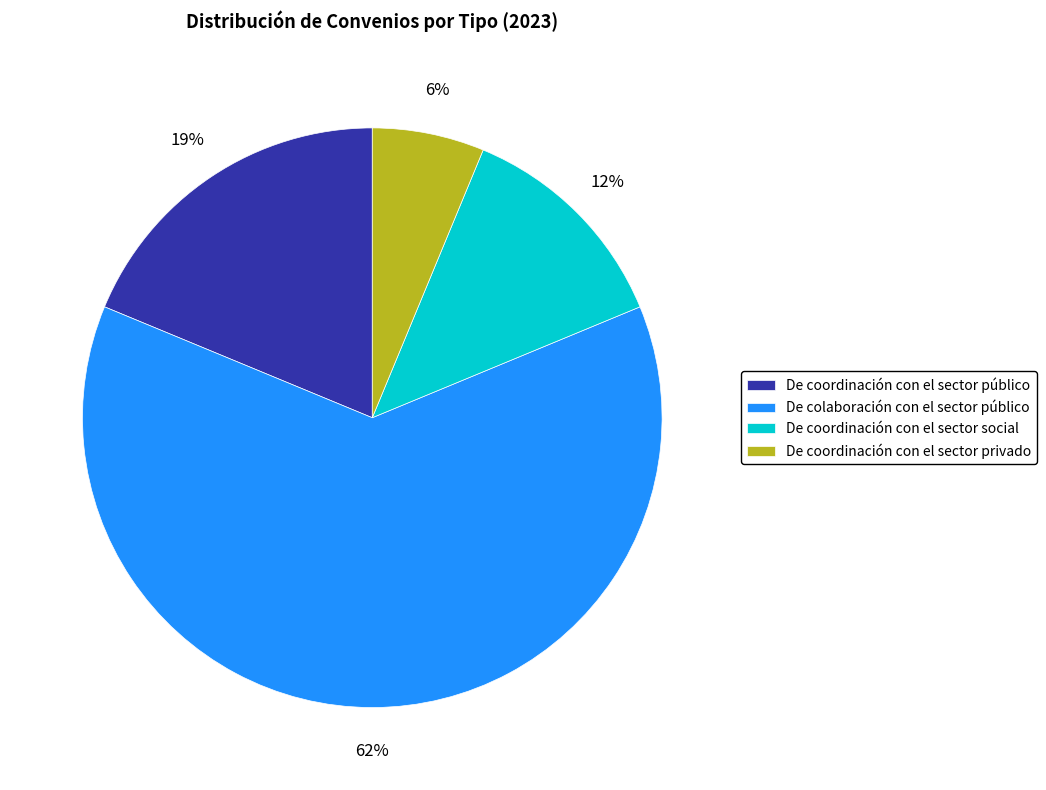

Which slice represents more than half of the pie?

De colaboración con el sector público